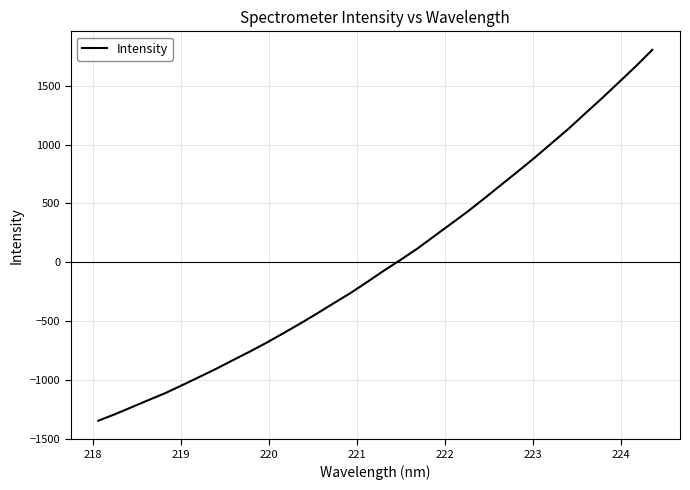

What is the maximum value shown in the chart?

1805.1